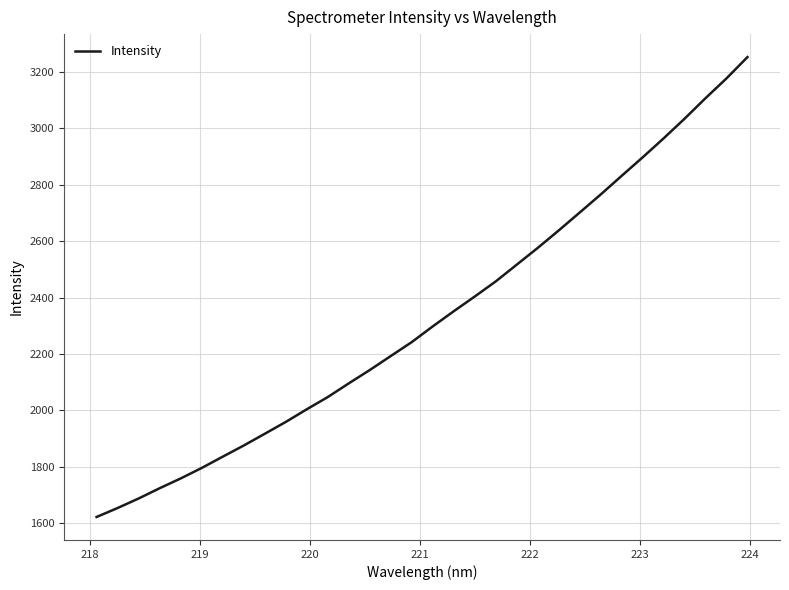

What is the difference between the maximum and minimum values?

1630.8